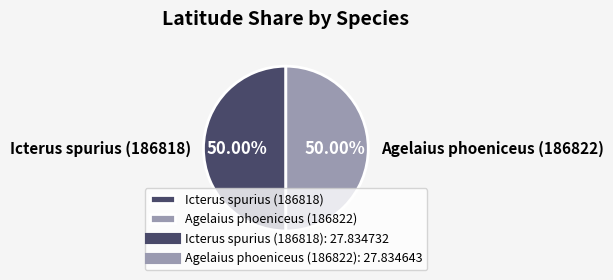

To the nearest percent, what percentage of the pie is Icterus spurius (186818)?

50%